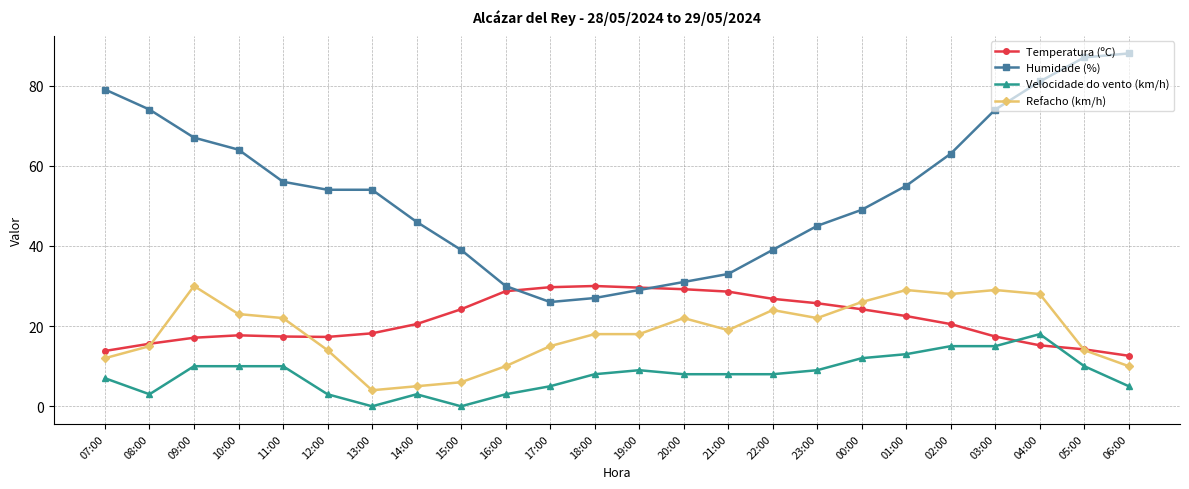

What is the label of the 2nd point from the right?

05:00